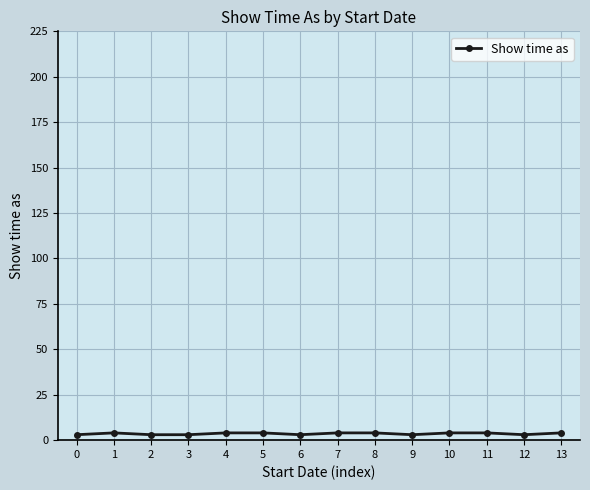

True or false: the data shows 4 at 11.

True